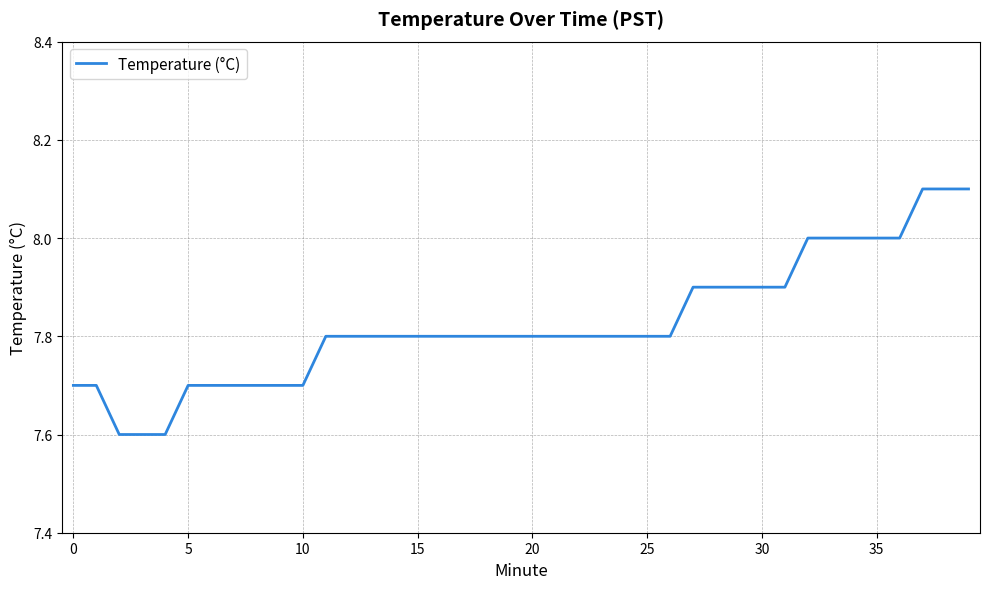

What is the smallest value displayed?

7.6